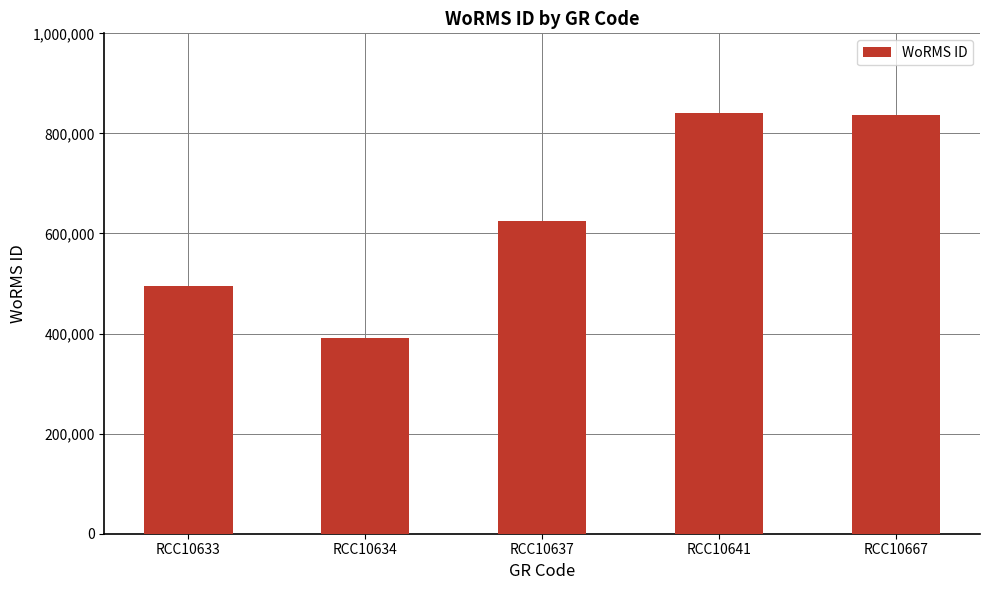

At which category does the chart reach its minimum across all series?

RCC10634